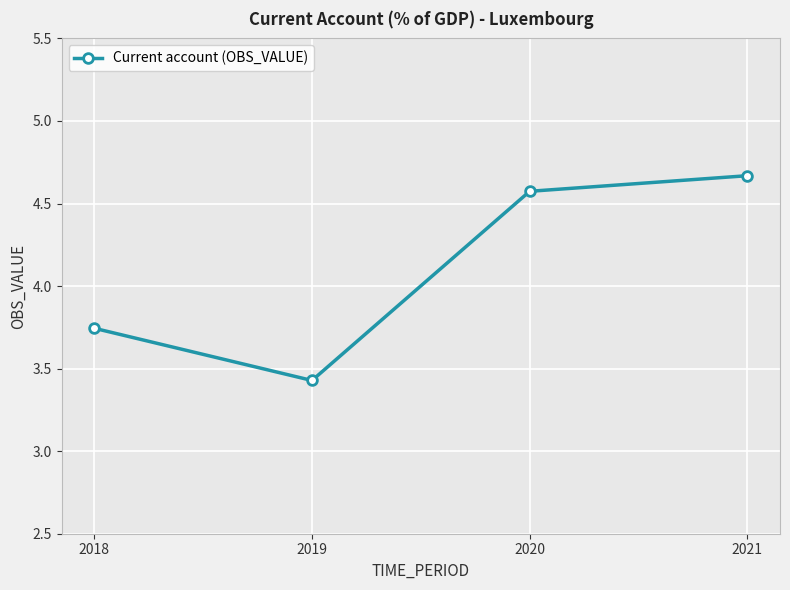

Which label corresponds to the smallest value in the chart?

2019